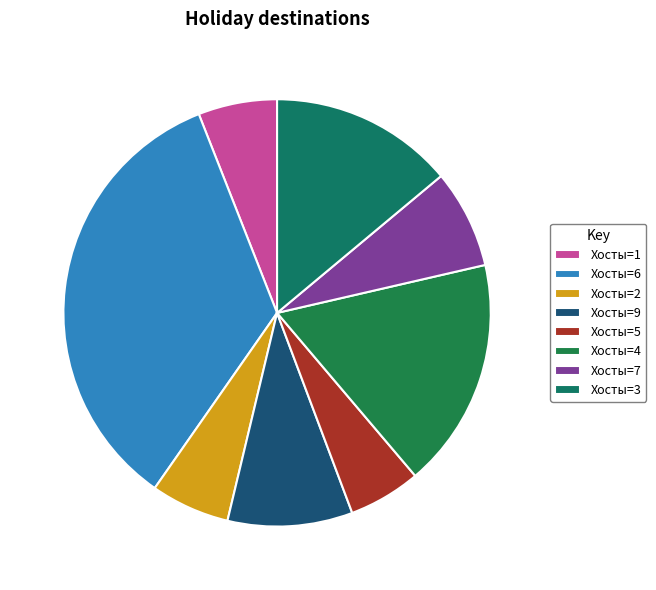

Which slice is the largest?

Хосты=6